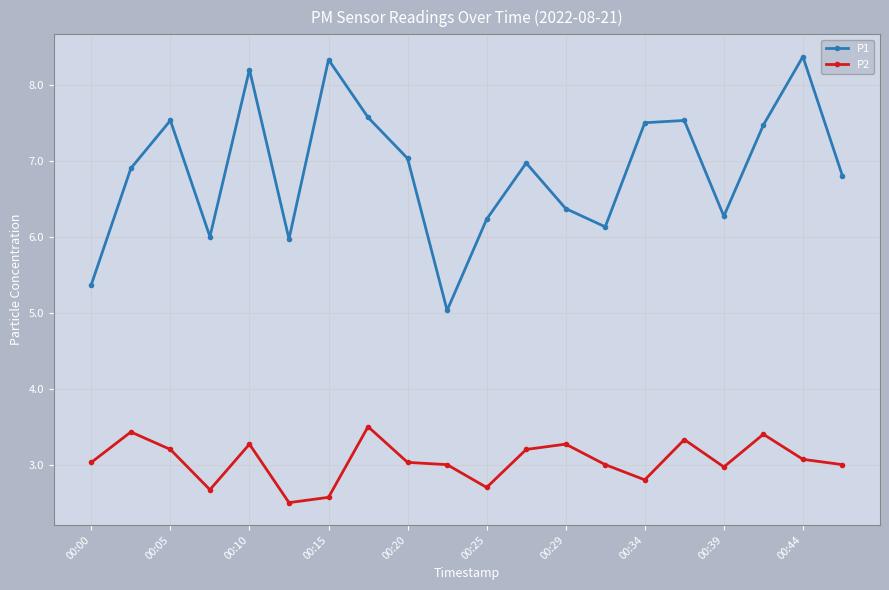

How many lines are shown in the chart?

2